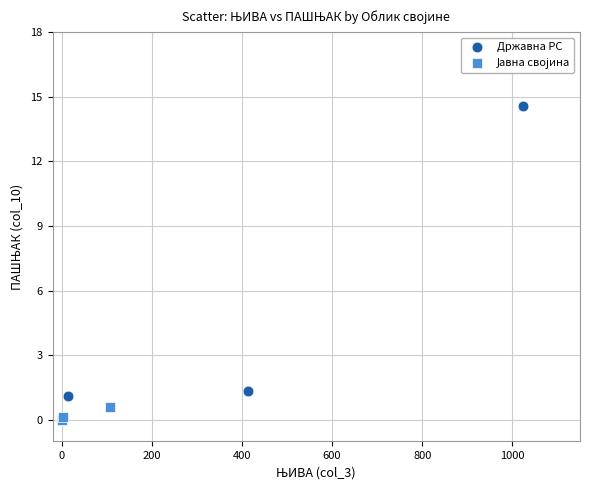

Which series contains the highest Y value?

Државна РС